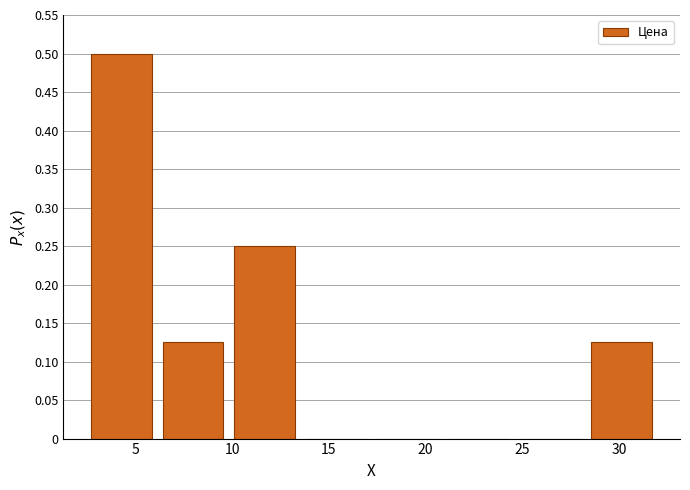

Reading left to right, list every bar in this chart as the range it spans on the x-axis followed by its height. Neither the bar edges nor the heights are printed on the chart, so give them approximately, as read against the axes.

2.5 to 6.0: 0.500
6.0 to 10.0: 0.125
10.0 to 13.5: 0.250
13.5 to 17.0: 0
17.0 to 21.0: 0
21.0 to 24.5: 0
24.5 to 28.5: 0
28.5 to 32.0: 0.125